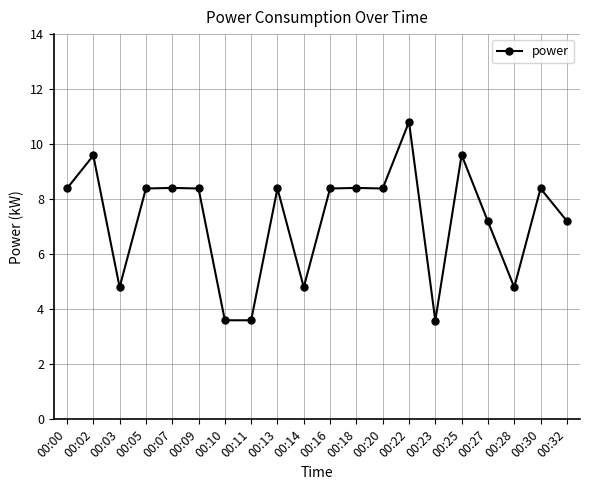

Approximately how many times larger is the value at 00:02 compared to 00:22?

0.9